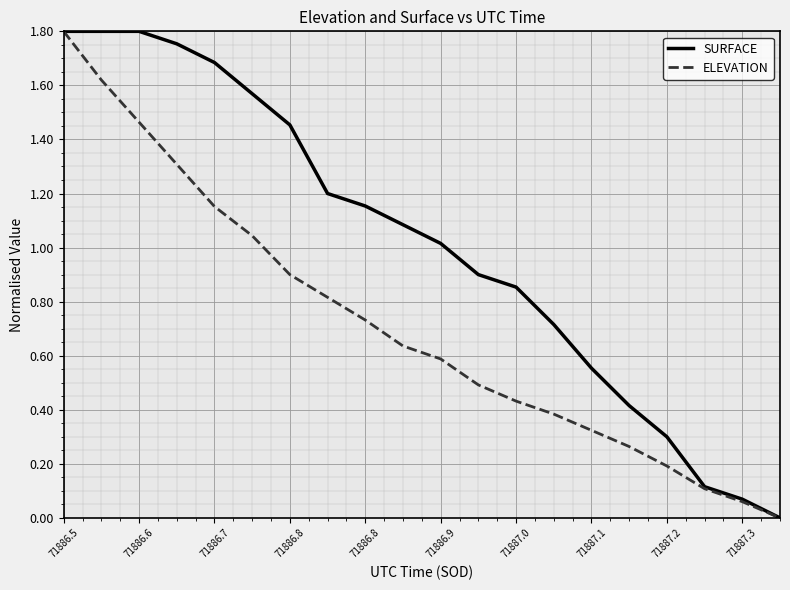

List the series in order of their overall mean, highest first.

SURFACE, ELEVATION